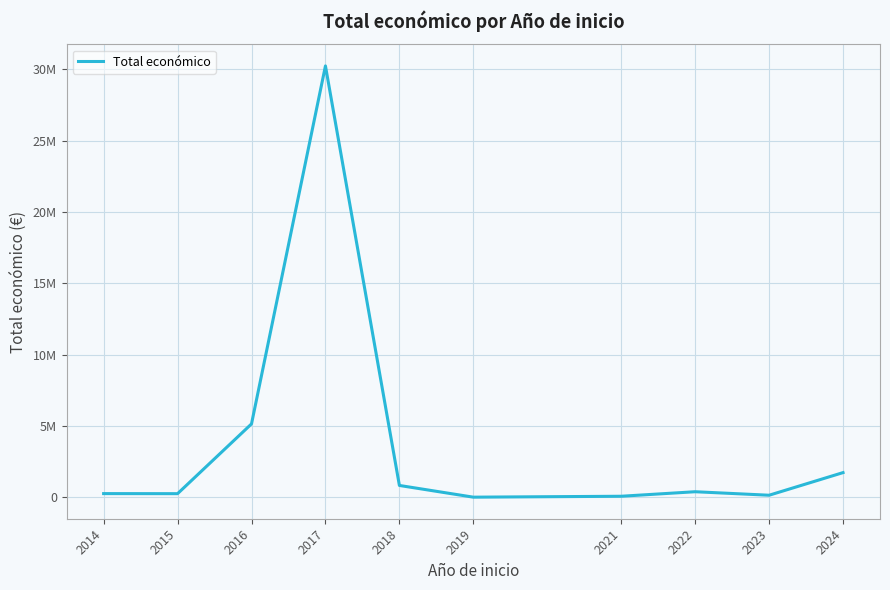

What is the ratio of the value at 2015 to the value at 2014?

1.0